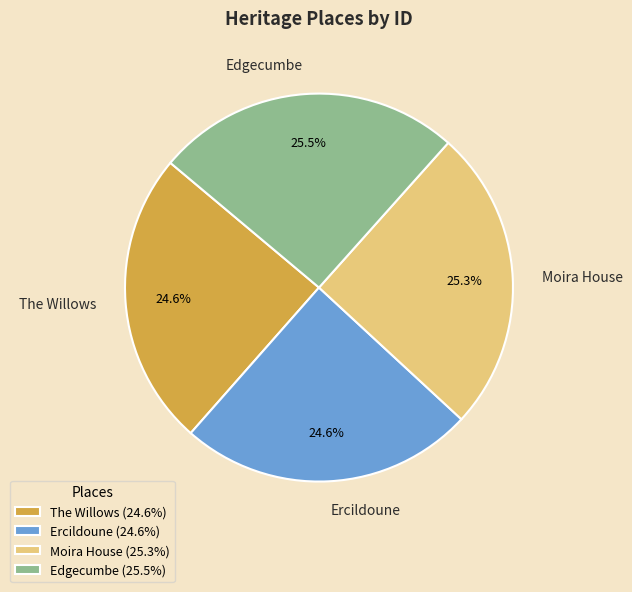

To the nearest percent, what is the difference between the The Willows and Edgecumbe slice percentages?

1%